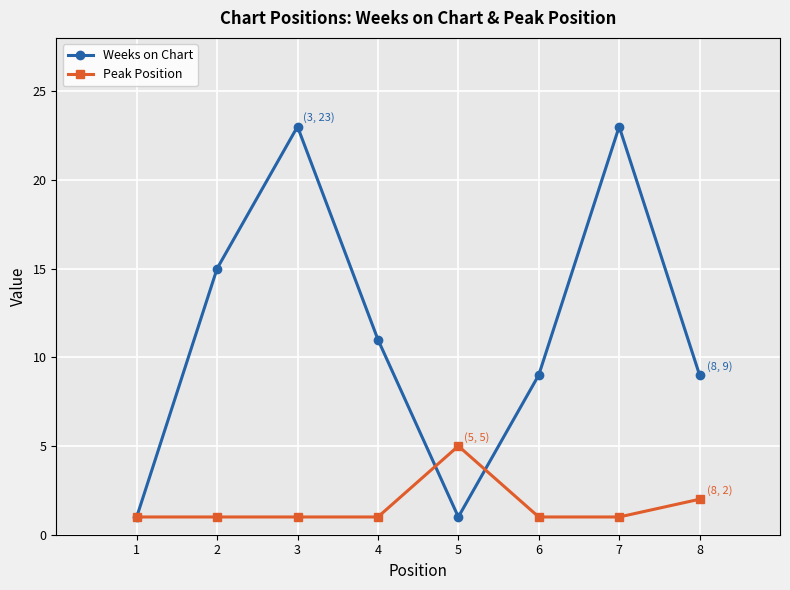

What is the average value of the Peak Position series?

2